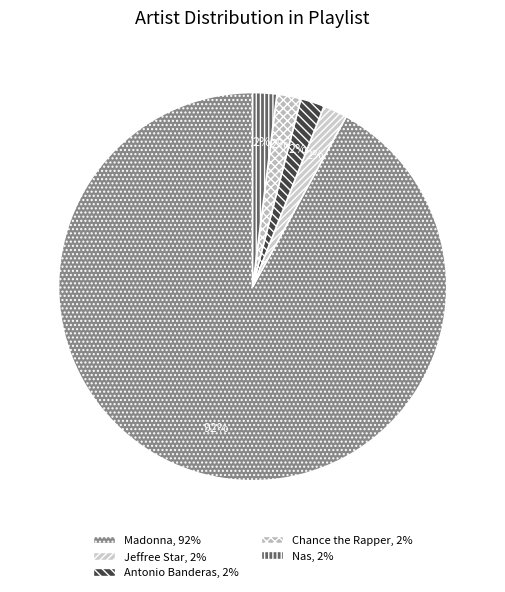

To the nearest percent, what percentage of the pie is Madonna?

92%